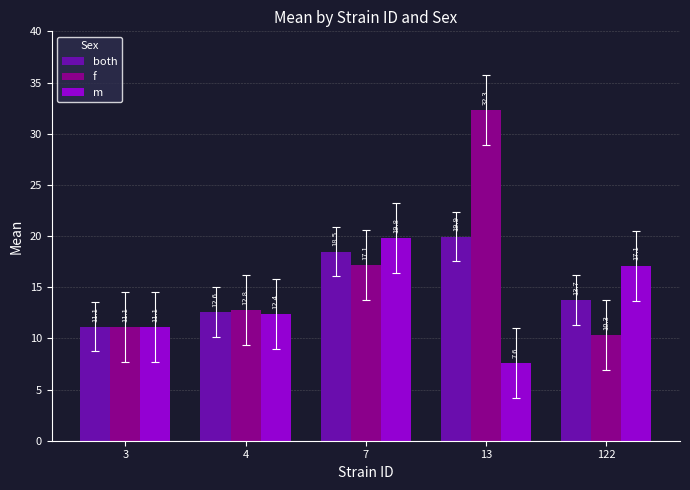

How many categories are shown in the chart?

5